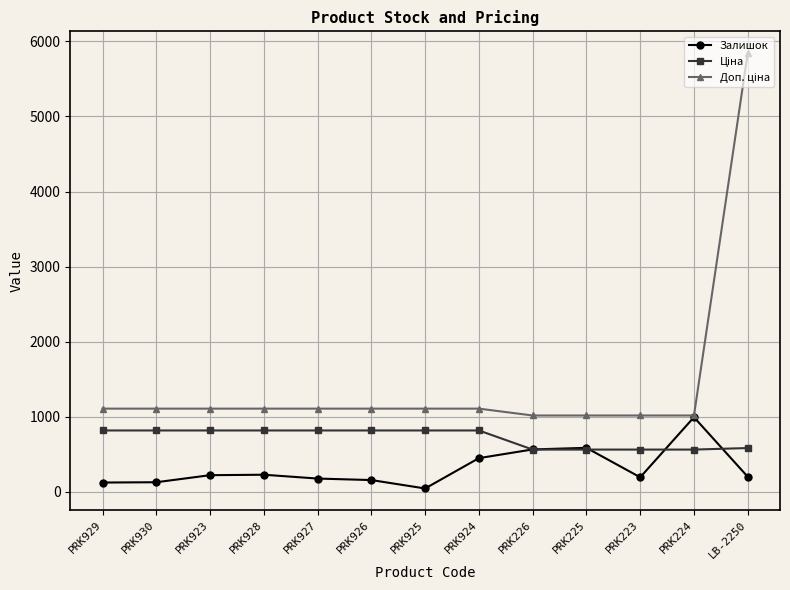

How many distinct data groups are displayed?

3